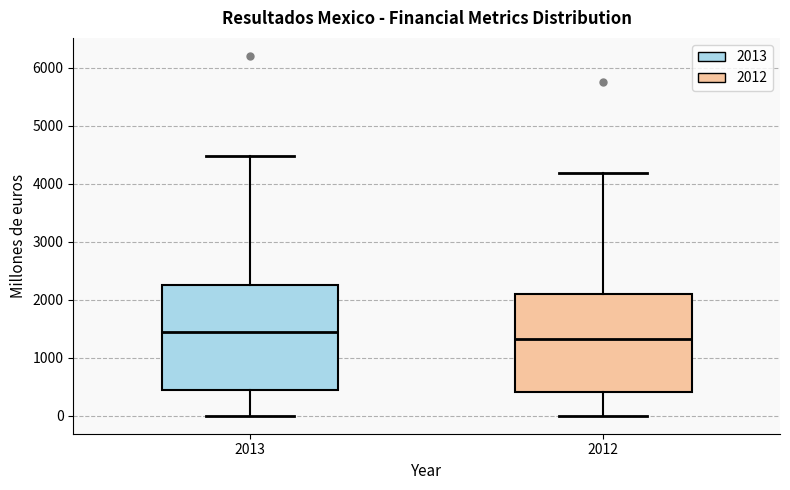

Reading left to right, read every box against the y-axis: the position of its median line, the range the box covers, and the ends of its whiskers. The values are not printed on the chart, so give them approximately, as read against the axis.

2013: median 1400, box 400 to 2300, whiskers 0 to 4500
2012: median 1300, box 400 to 2100, whiskers 0 to 4200